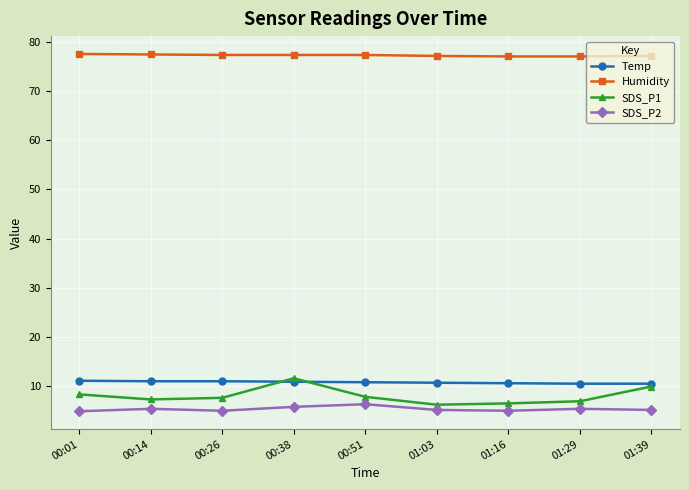

What position from the left is 01:39?

9